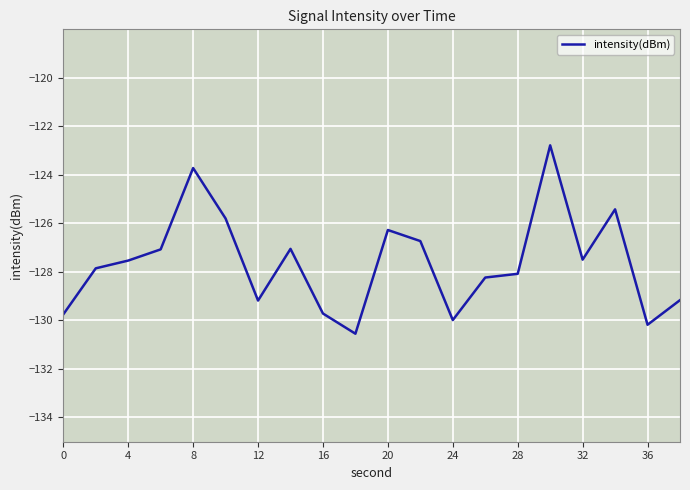

What is the smallest value displayed?

-130.5